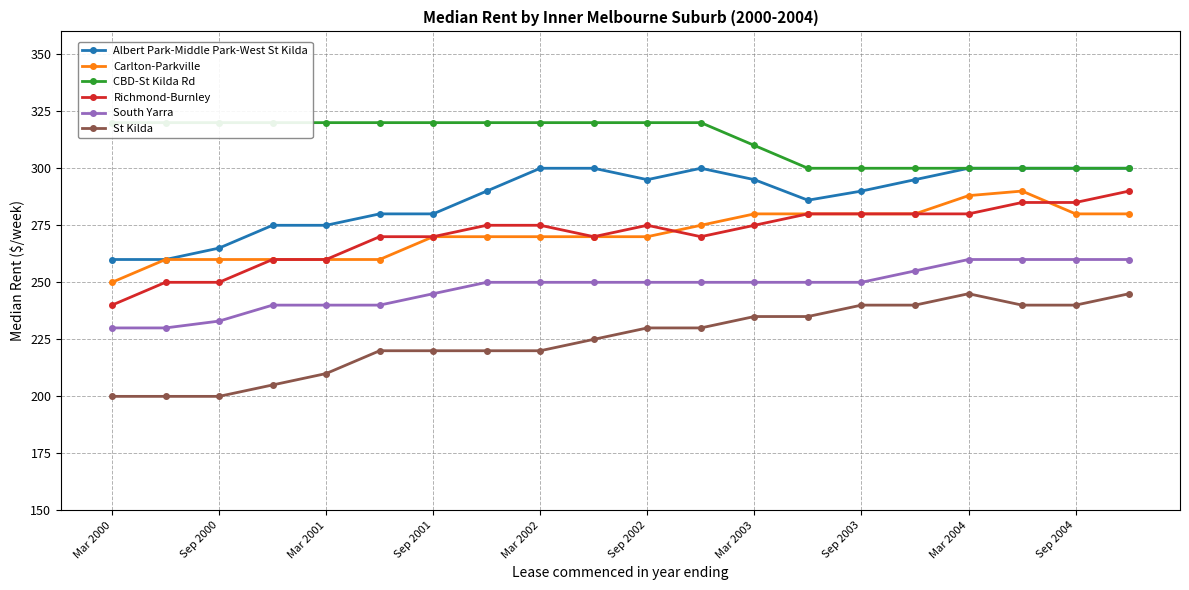

Is it true that Carlton-Parkville equals 270 at Sep 2001?

True